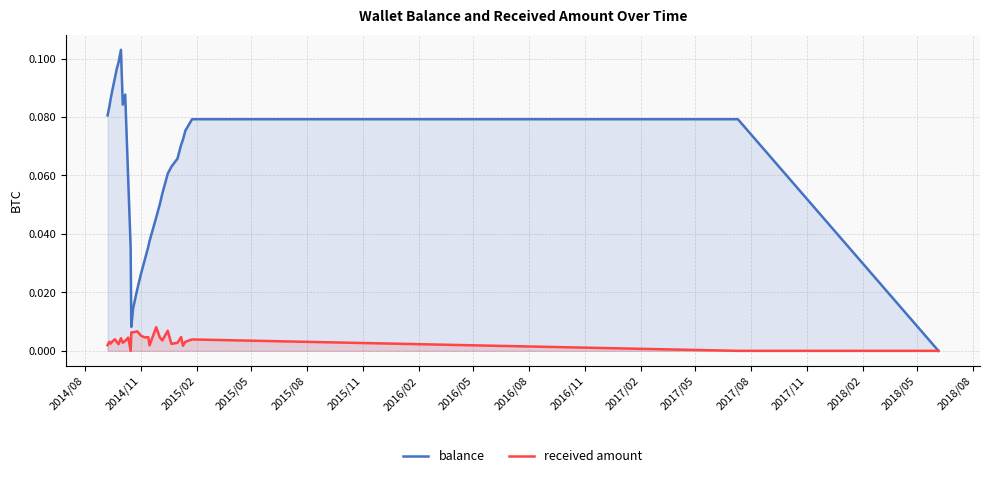

True or false: received amount and balance cross at least once.

False